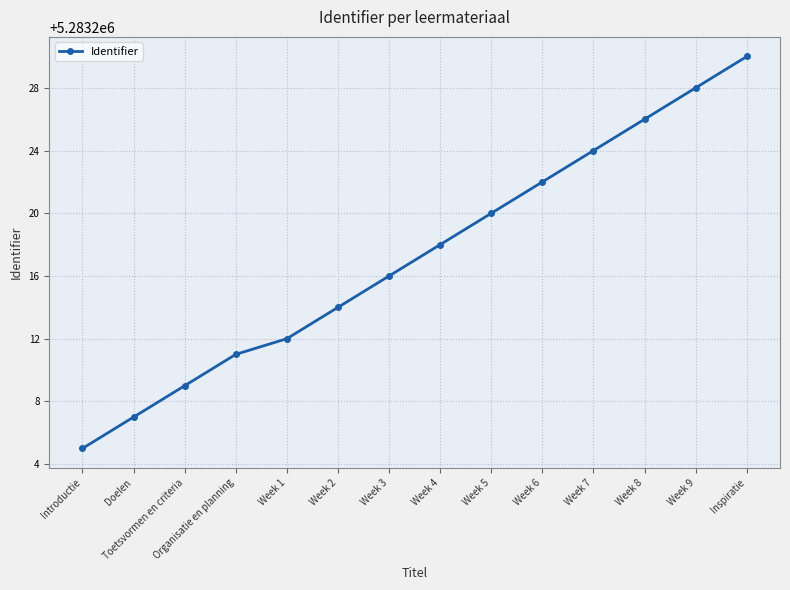

What is the label of the 9th point from the right?

Week 2